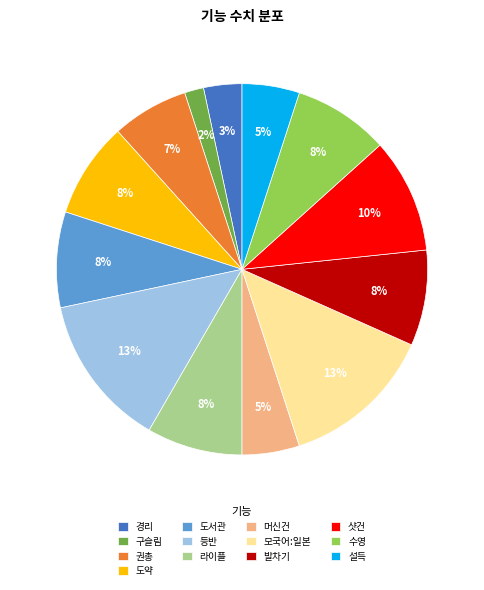

How many slices are in this pie chart?

13